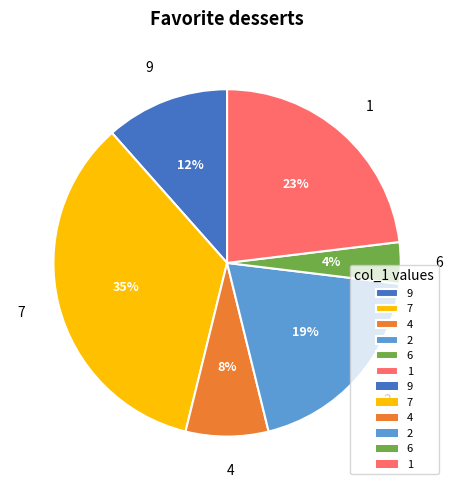

To the nearest percent, what is the difference between the largest and smallest slice percentages?

31%